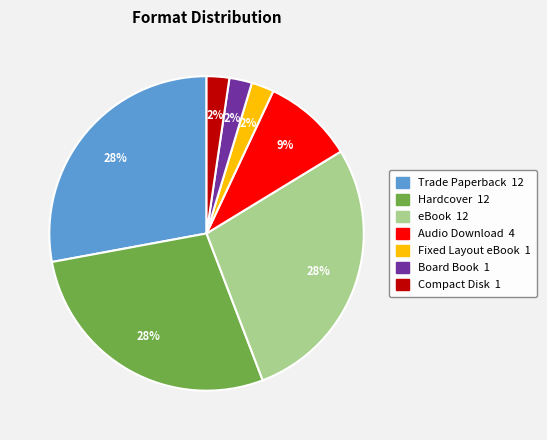

How many slices are in this pie chart?

7